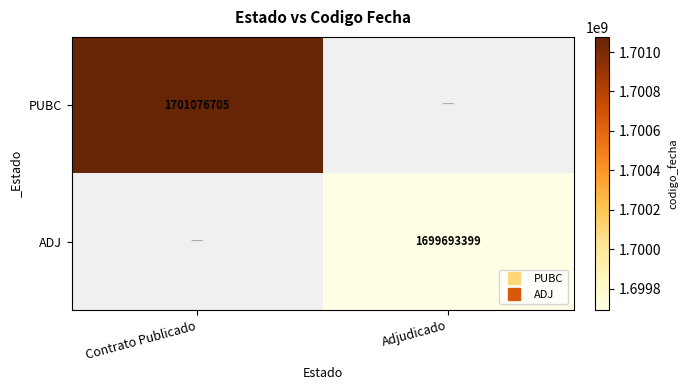

Which has a higher value, Adjudicado or Contrato Publicado?

Contrato Publicado